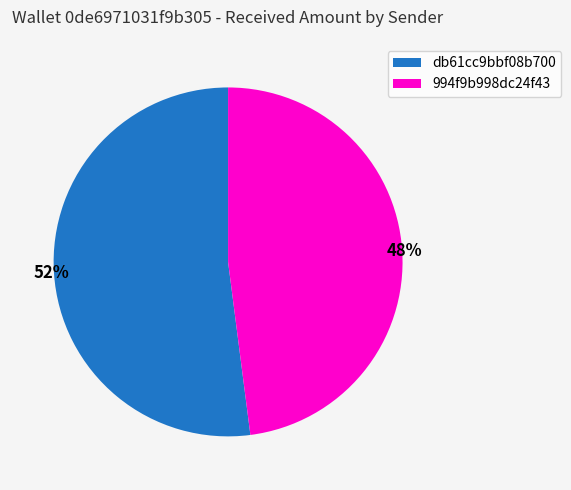

Is the sum of 994f9b998dc24f43 and db61cc9bbf08b700 greater than half?

Yes